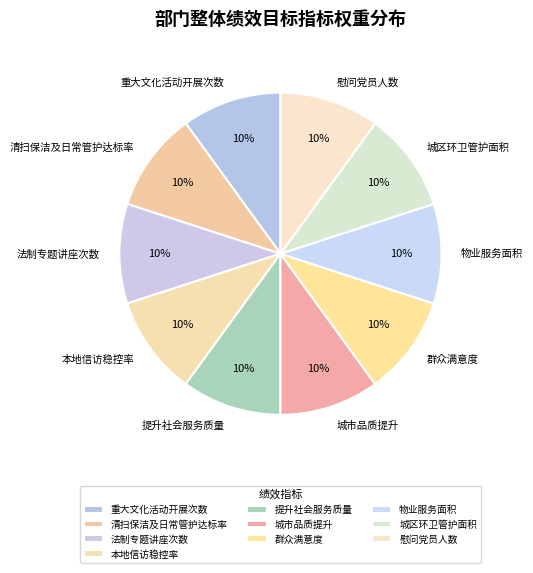

Is it true that 法制专题讲座次数 is 5% of the pie?

False